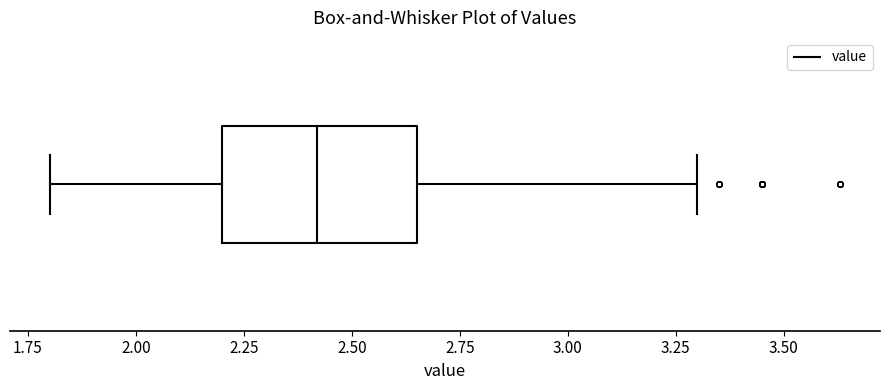

Transcribe this box plot: give where the median line is, the range the box spans, and where the two whiskers end, as read against the x-axis. The values are not printed on the chart, so give them approximately, as read against the axis.

median 2.40, box 2.20 to 2.65, whiskers 1.80 to 3.30